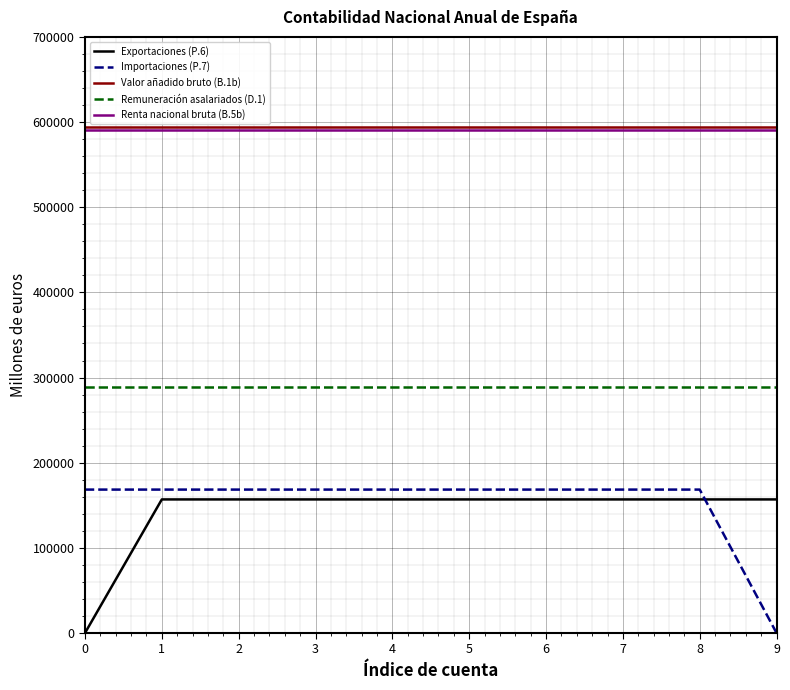

True or false: Renta nacional bruta (B.5b) and Remuneración asalariados (D.1) cross at least once.

False